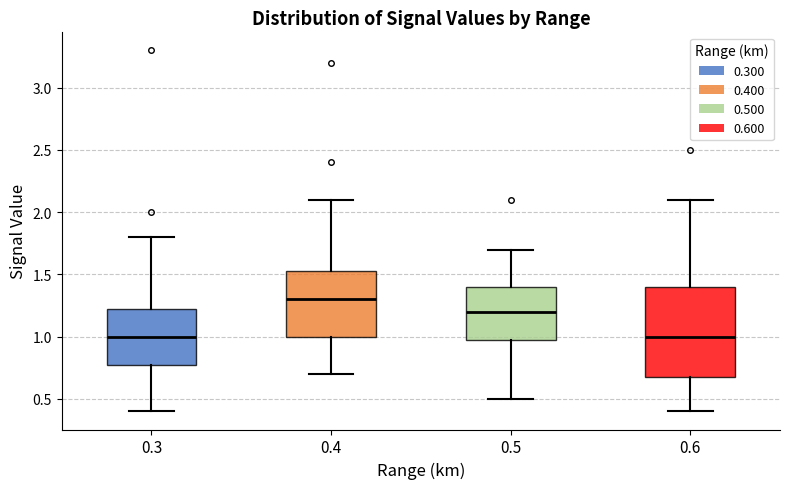

Comparing the boxes themselves (not the whiskers), which one is the tallest?

0.6